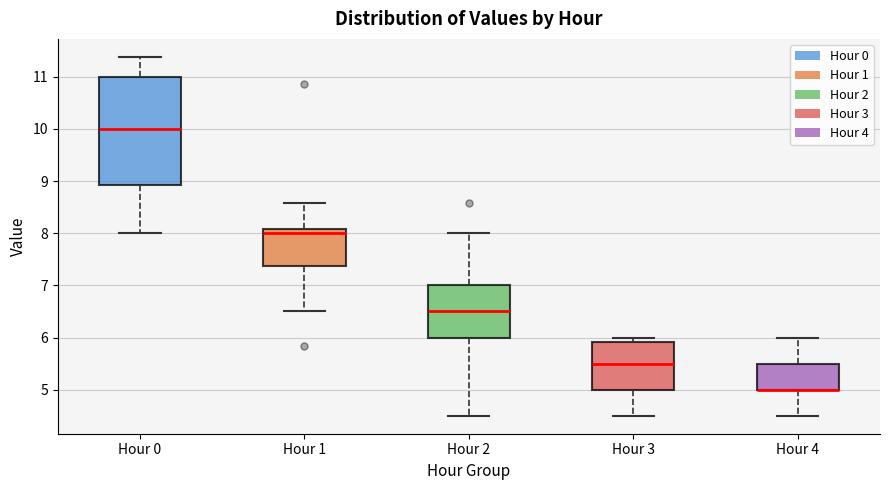

Where does the lower whisker of the box for Hour 0 end on the y-axis? The values are not printed on the chart, so give them approximately, as read against the axis.

8.0